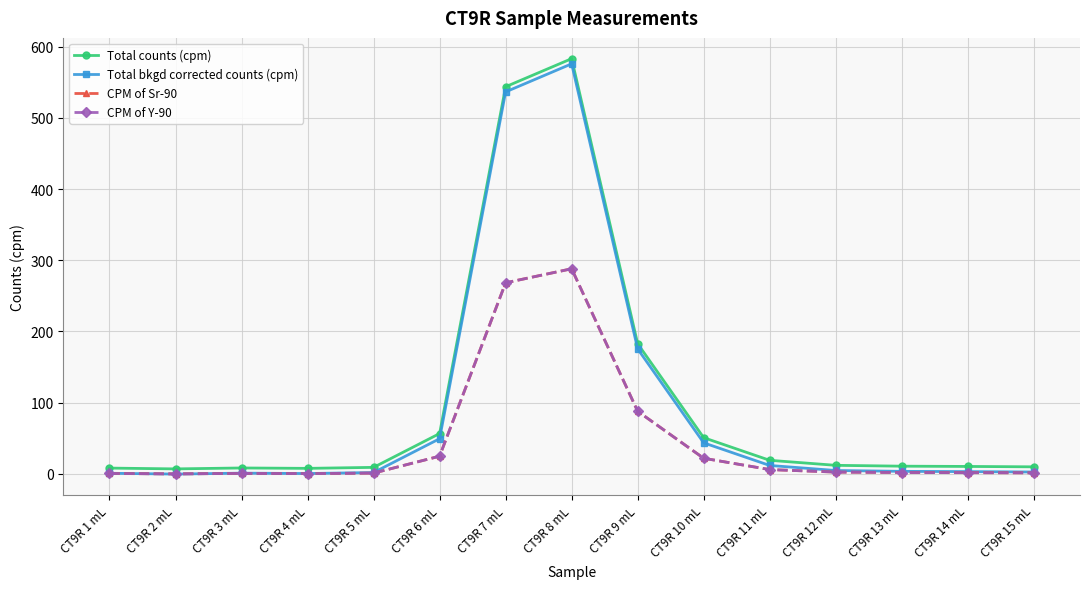

True or false: Total counts (cpm) and CPM of Y-90 intersect in this chart.

False